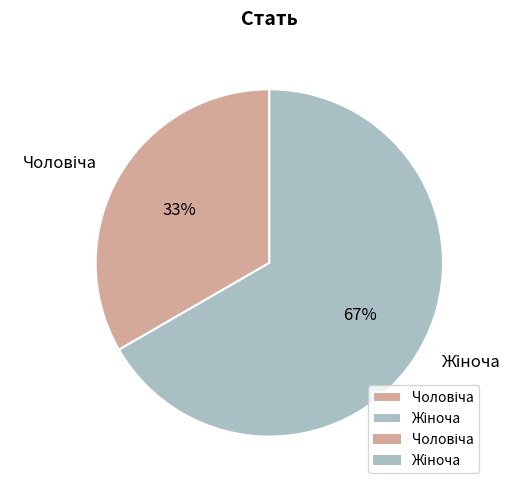

To the nearest percent, what is the average slice percentage?

50%